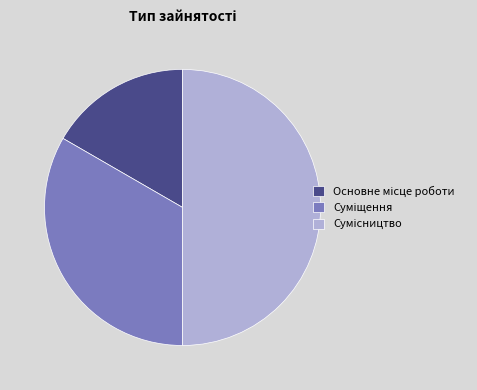

How many segments does this pie chart have?

3